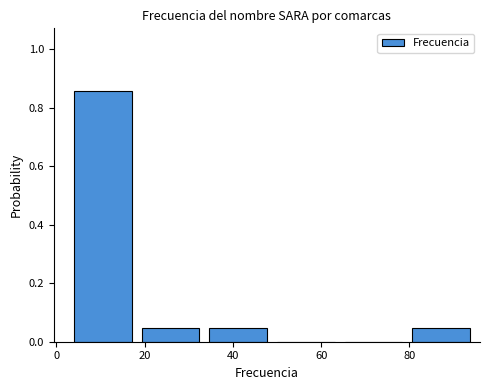

What is the height of the bar covering 4 to 20 on the x-axis? Neither the bar edges nor the heights are printed on the chart, so give them approximately, as read against the axes.

0.86